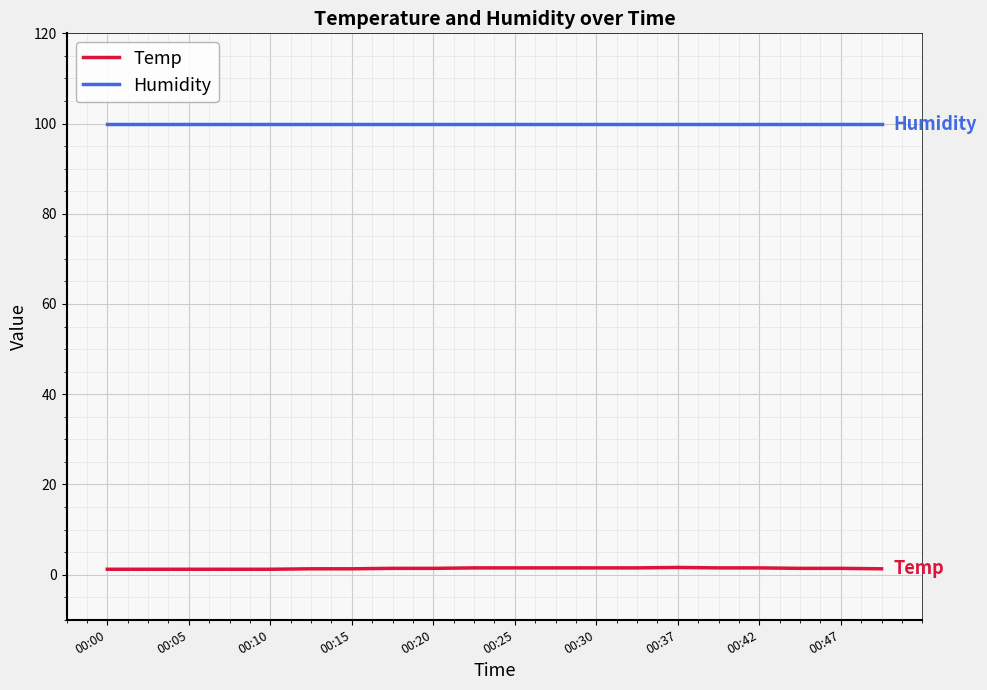

True or false: Humidity and Temp cross at least once.

False